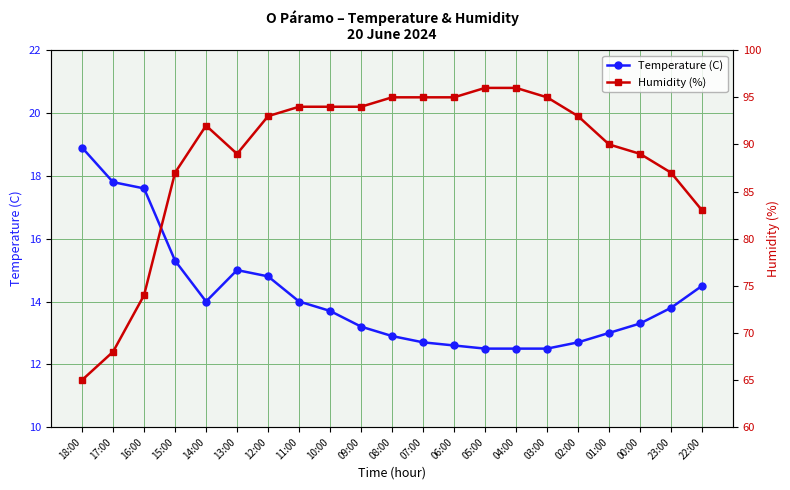

Is the value of Temperature (C) at 07:00 greater than the value of Humidity (%) at 01:00?

No